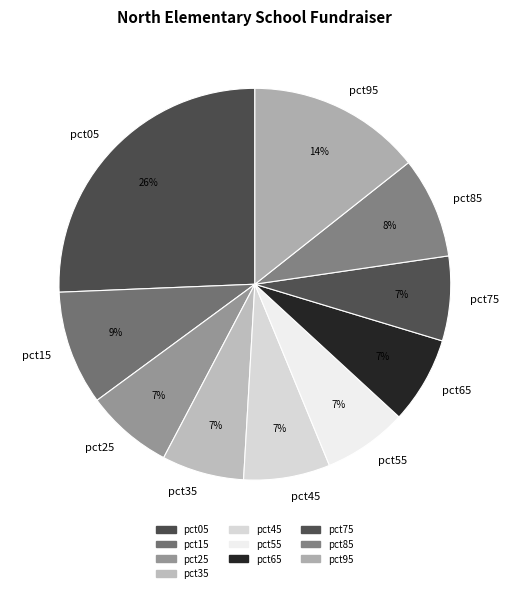

To the nearest percent, what is the combined percentage of pct65 and pct75?

14%